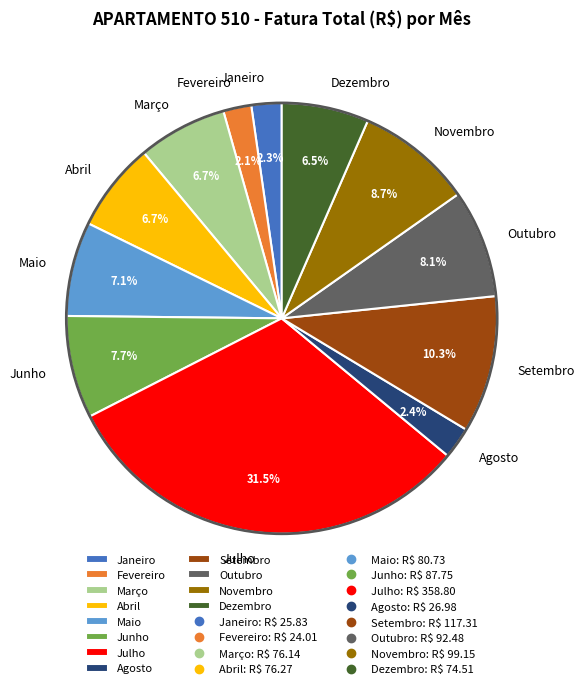

To the nearest percent, what is the difference between the Junho and Agosto slice percentages?

5%